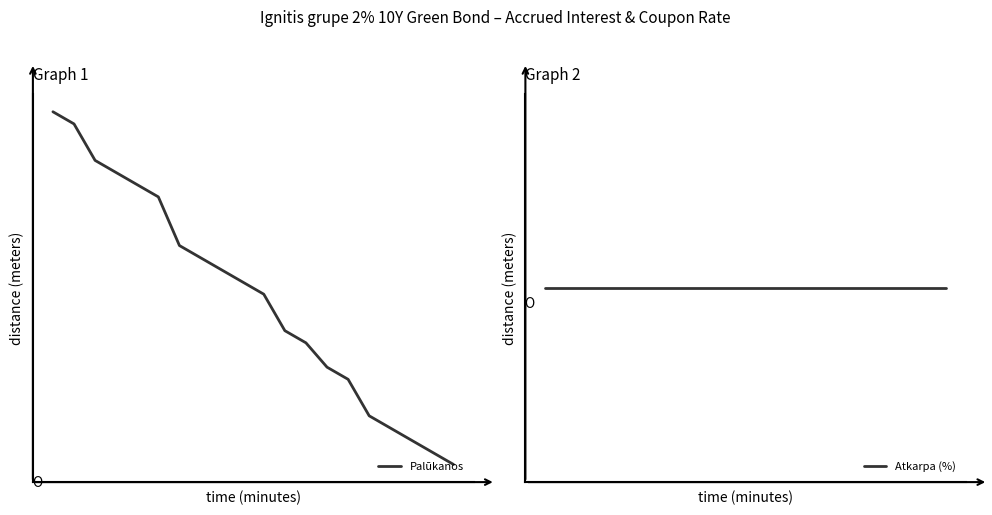

What is the difference between the highest and lowest values at 19?

0.5